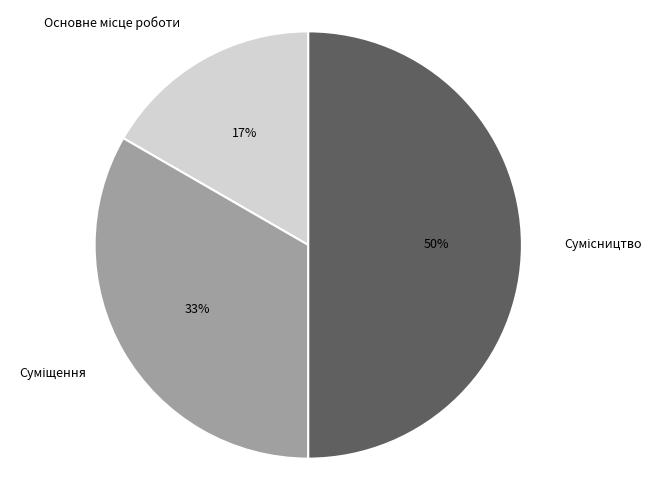

Count the number of slices in the pie.

3